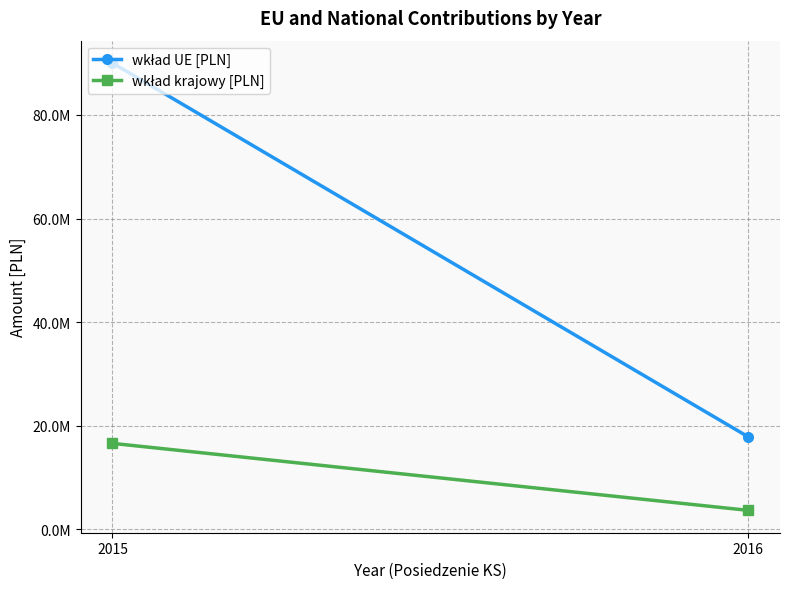

At which category is the sum across all series the highest?

2015